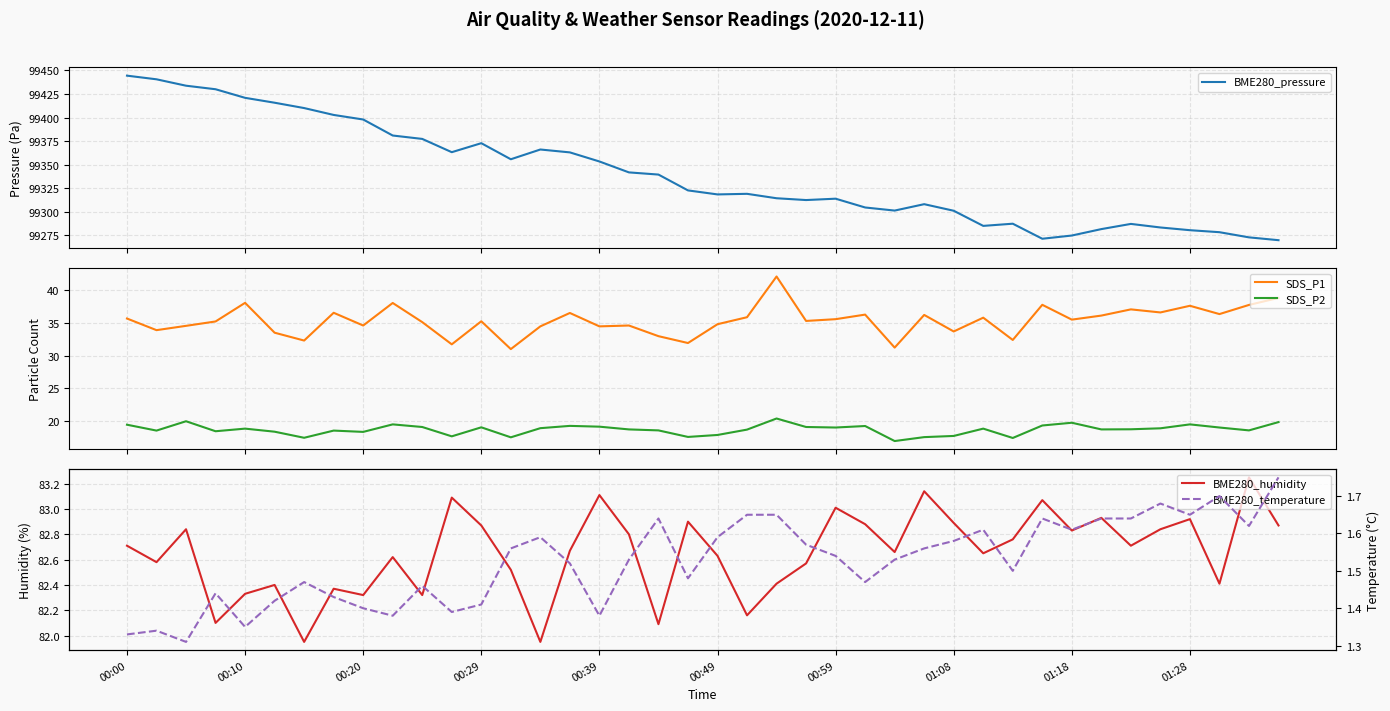

In BME280_humidity, how many points are lower than both neighbors (excluding endpoints)?

13